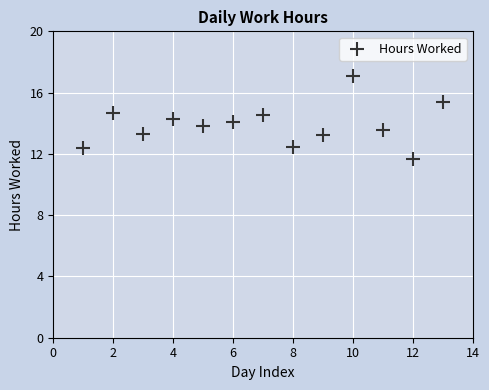

What is the range of X values (max minus min)?

12.0